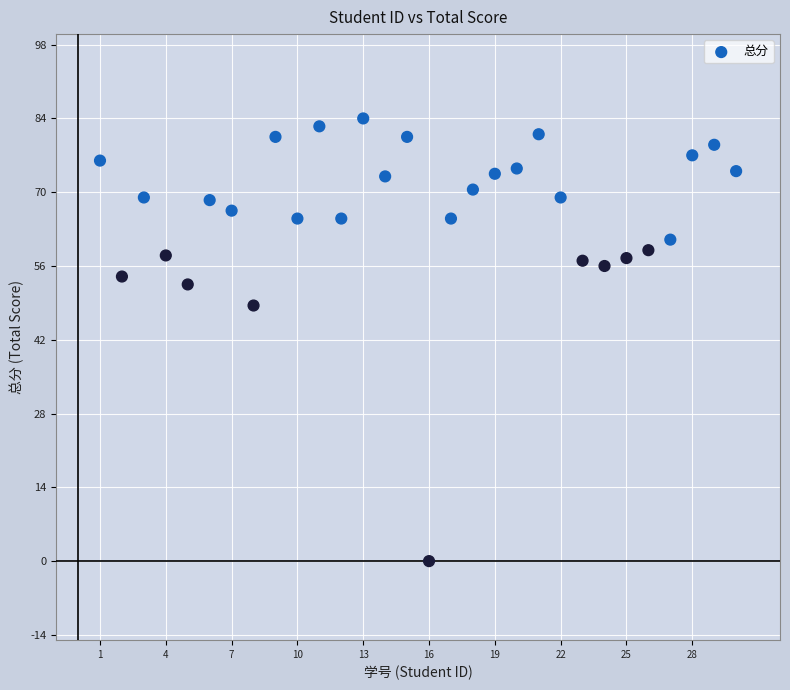

What is the range of X values (max minus min)?

29.0